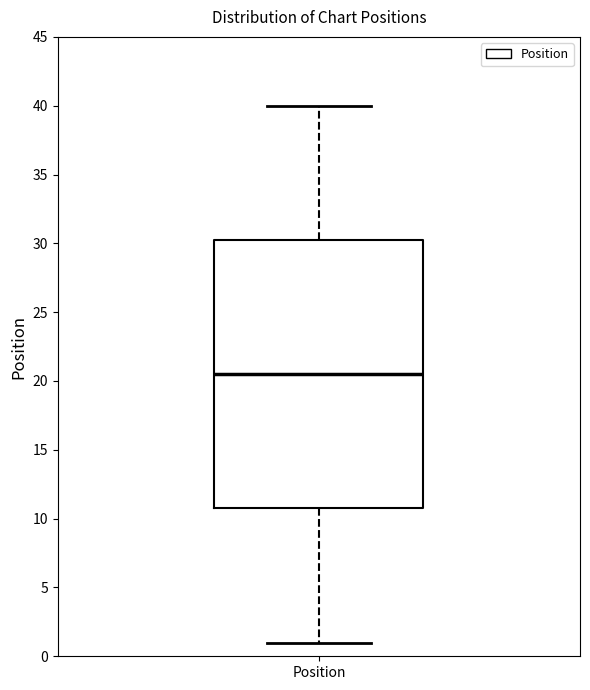

Read this box plot against the y-axis: the position of the median line, the range covered by the box, and the ends of both whiskers. The values are not printed on the chart, so give them approximately, as read against the axis.

median 20.5, box 11.0 to 30.5, whiskers 1.0 to 40.0